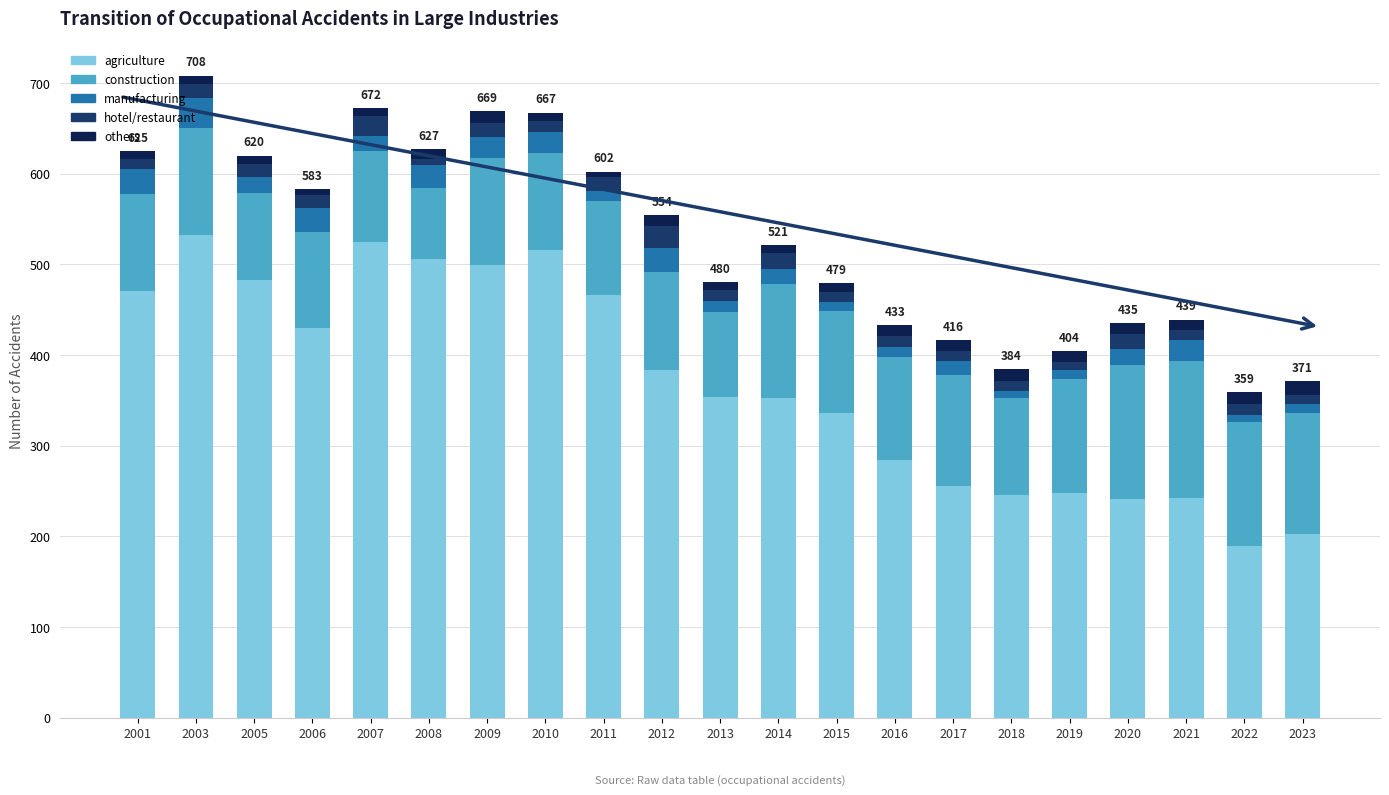

What is the sum of all agriculture values?

7761